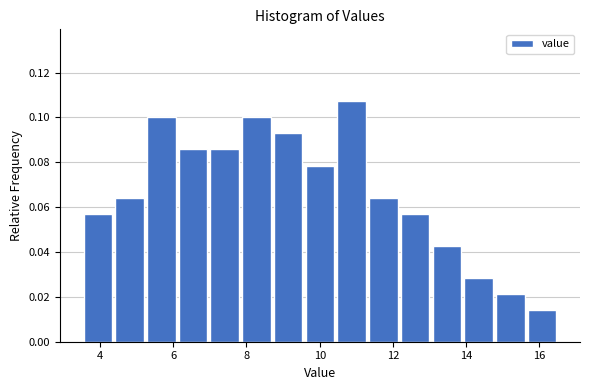

Which range on the x-axis has the tallest bar?

10.4 to 11.4